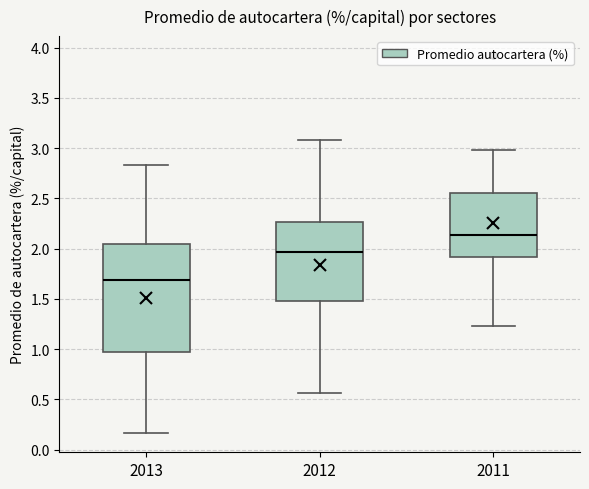

Where does the upper whisker of the box at x = 2012 end on the y-axis? The values are not printed on the chart, so give them approximately, as read against the axis.

3.10